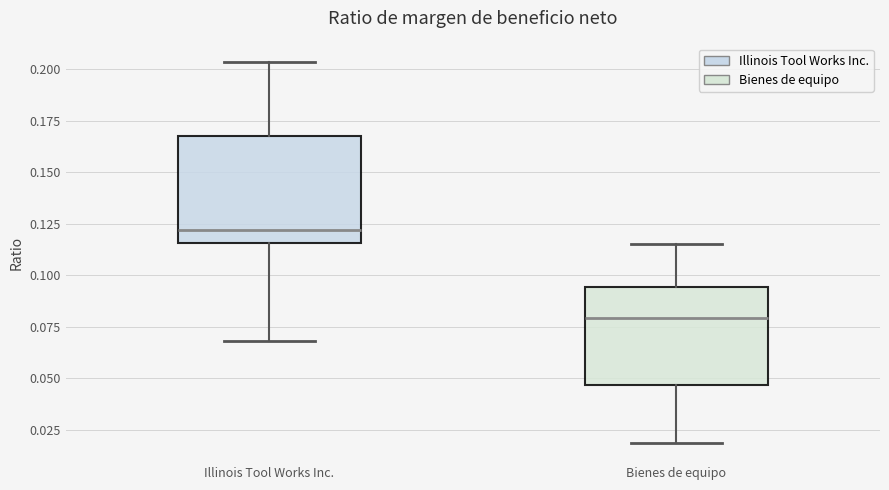

Reading left to right, transcribe this box plot: for each box, give where its median line is, the range the box spans, and where its two whiskers end, as read against the y-axis. The values are not printed on the chart, so give them approximately, as read against the axis.

Illinois Tool Works Inc.: median 0.120, box 0.115 to 0.170, whiskers 0.070 to 0.205
Bienes de equipo: median 0.080, box 0.045 to 0.095, whiskers 0.020 to 0.115